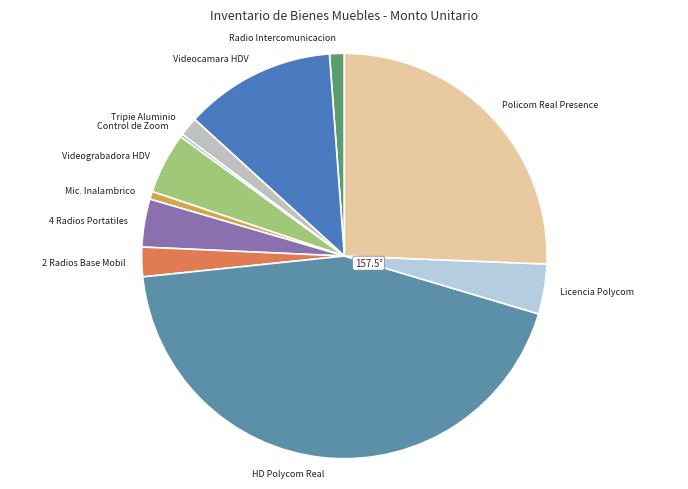

True or false: Videograbadora HDV accounts for 19% of the total.

False